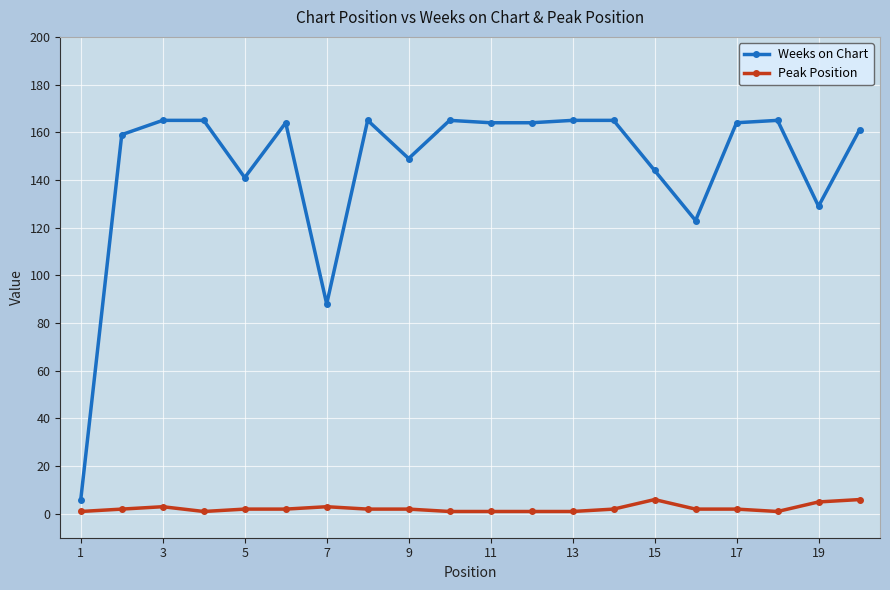

How many Peak Position values are between 1 and 3?

17